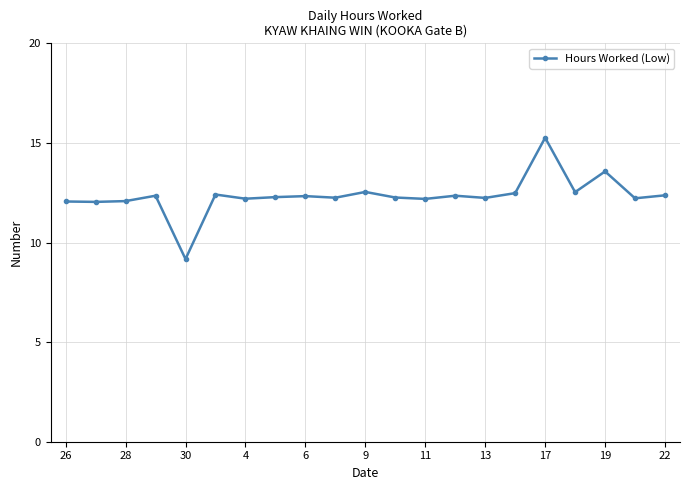

True or false: there are more than 1 points higher than both neighbors.

True